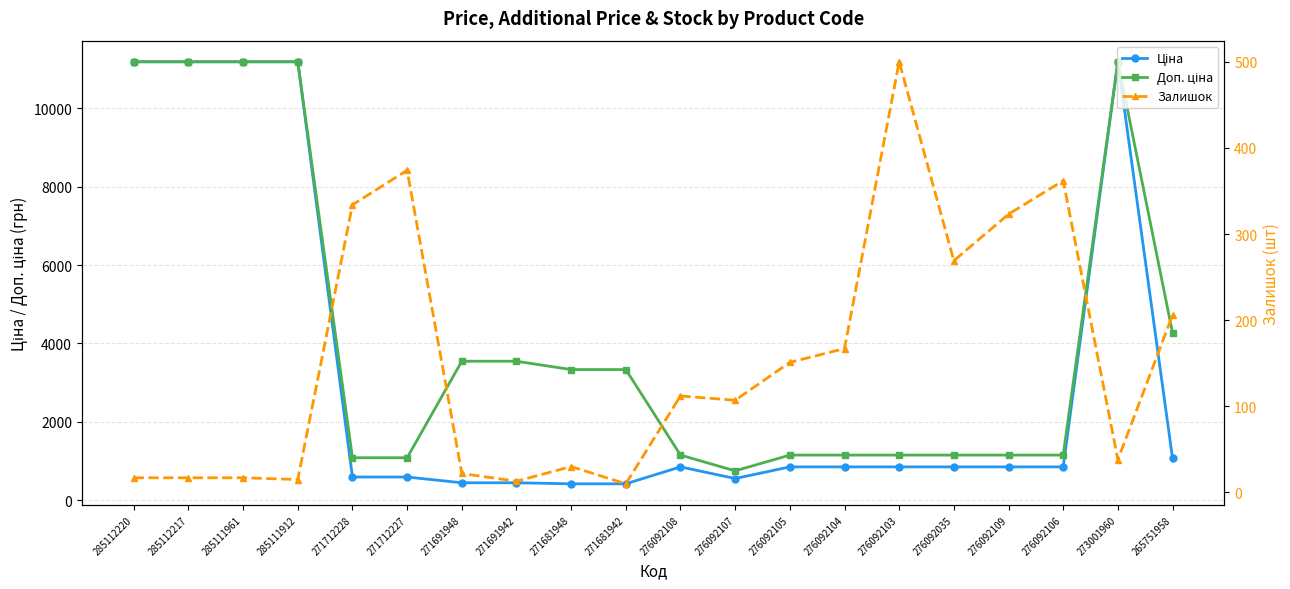

How many lines are shown in the chart?

3